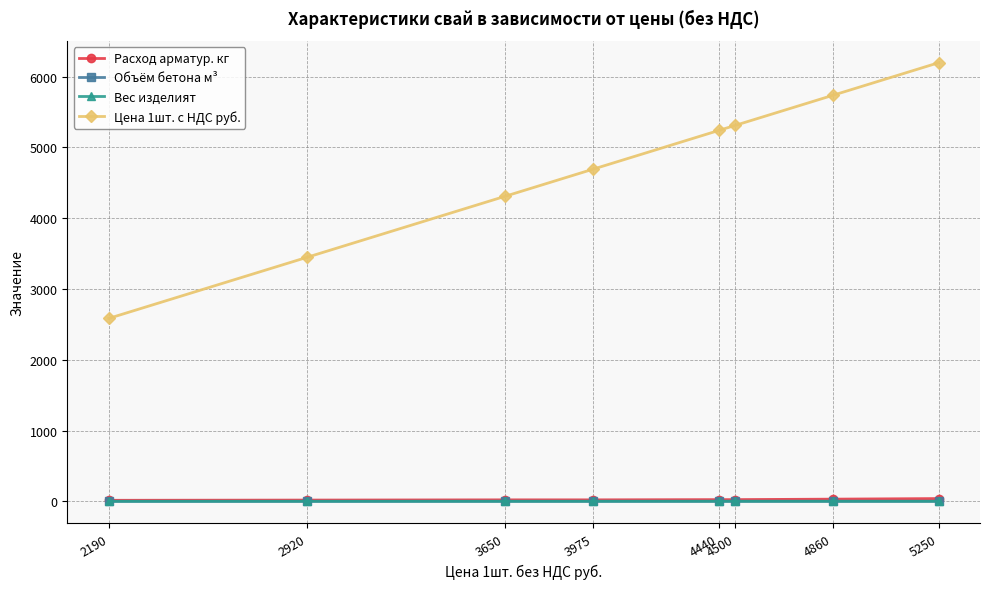

True or false: Цена 1шт. с НДС руб. and Расход арматур. кг intersect in this chart.

False